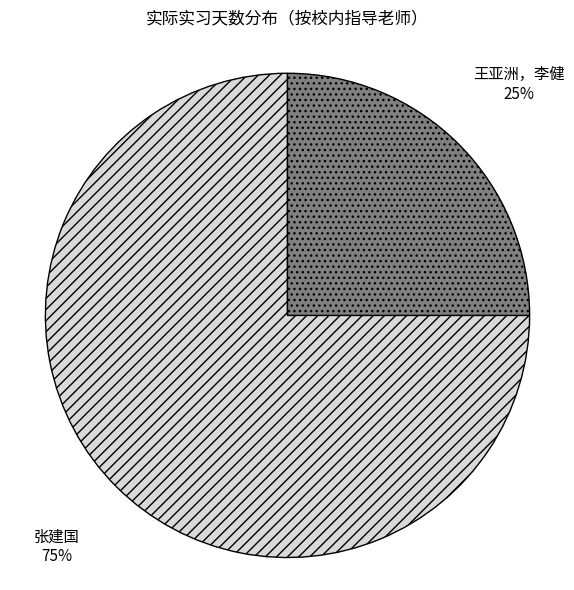

To the nearest percent, what is the difference between the largest and smallest slice percentages?

50%